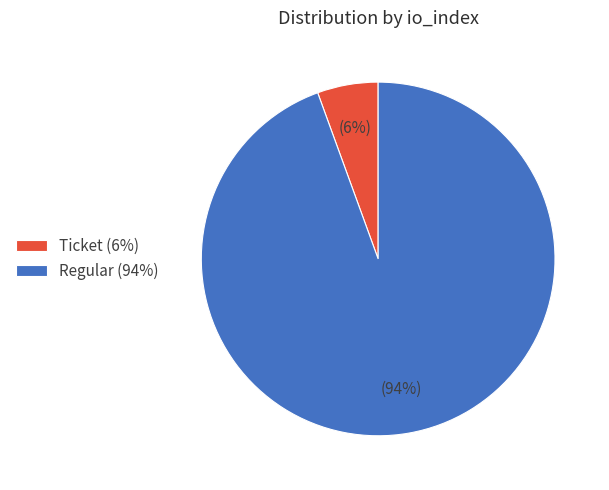

Which category has the smallest portion of the pie?

Ticket